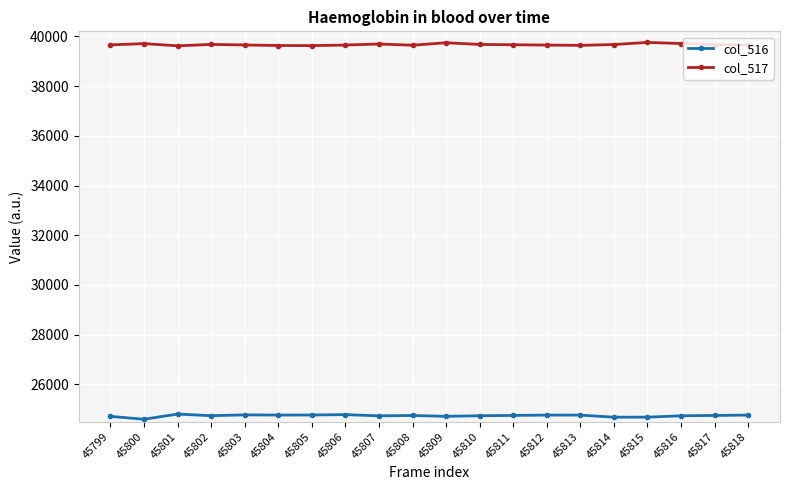

What are all the series names shown in the legend?

col_516, col_517